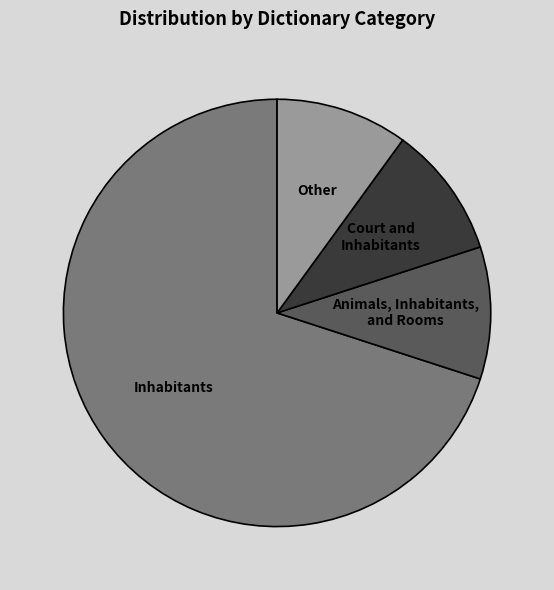

The Other slice represents 10% of the pie. True or false?

True